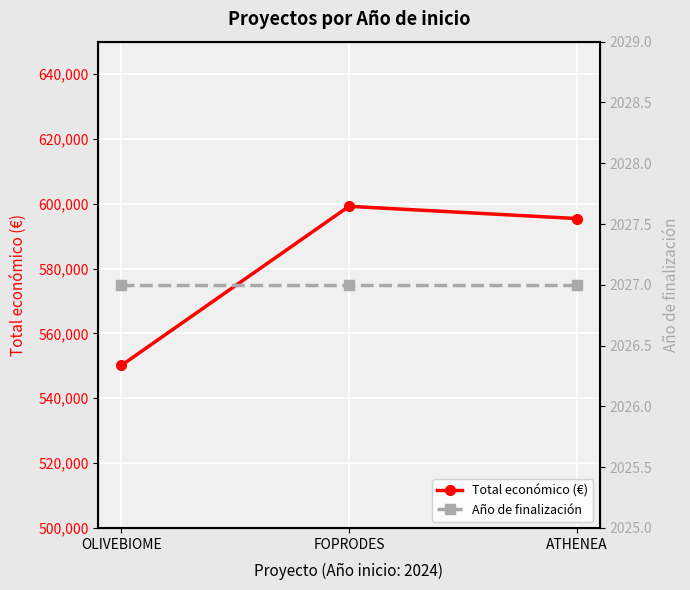

What is the total value across all series at OLIVEBIOME?

552138